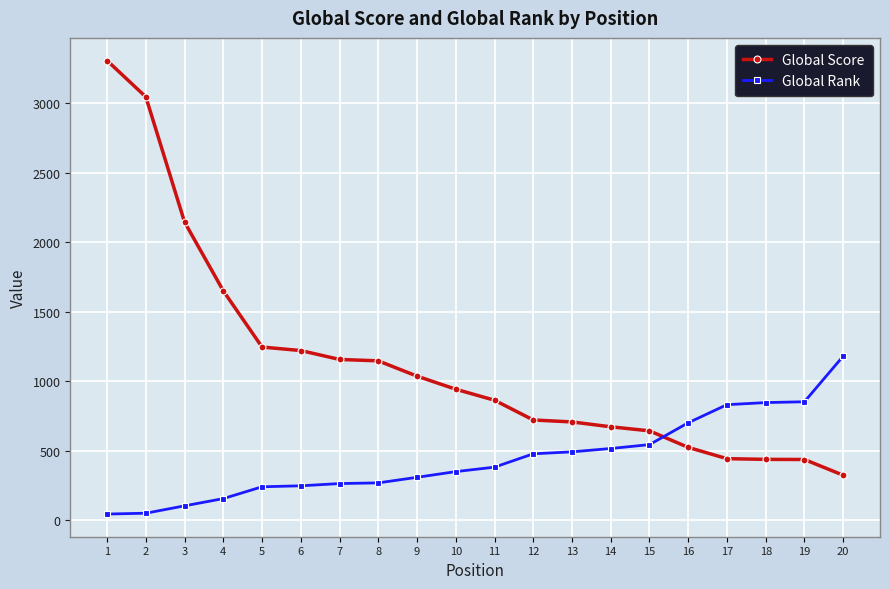

Does the chart have visible grid lines?

Yes